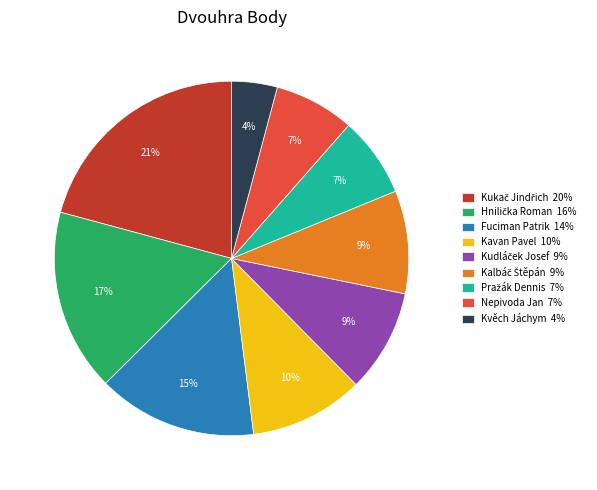

To the nearest percent, what is the average slice percentage?

11%